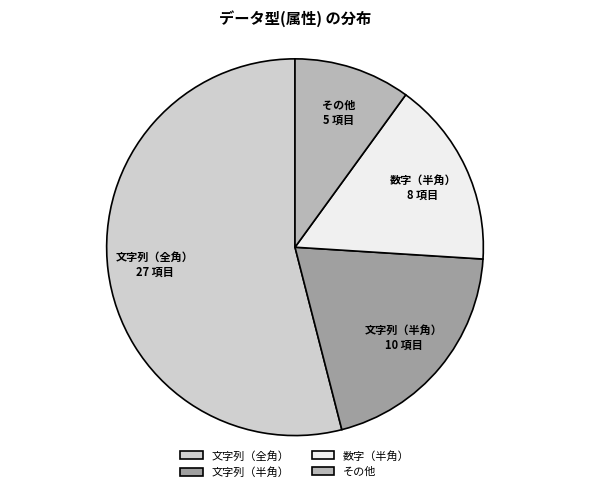

How many slices are in this pie chart?

4